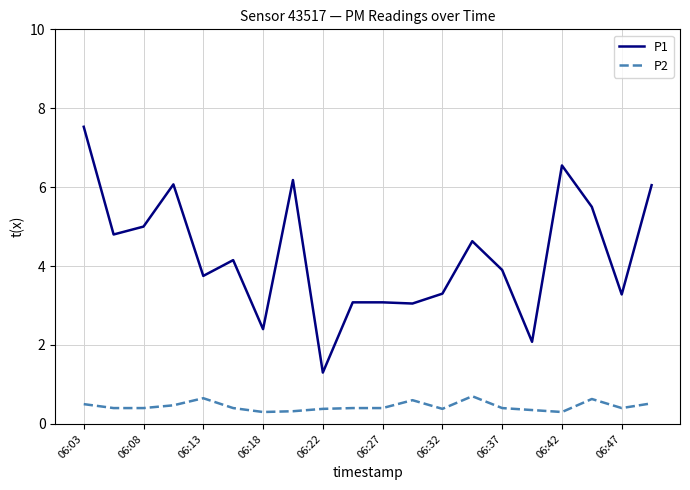

Rank the series by their average value, from lowest to highest.

P2, P1